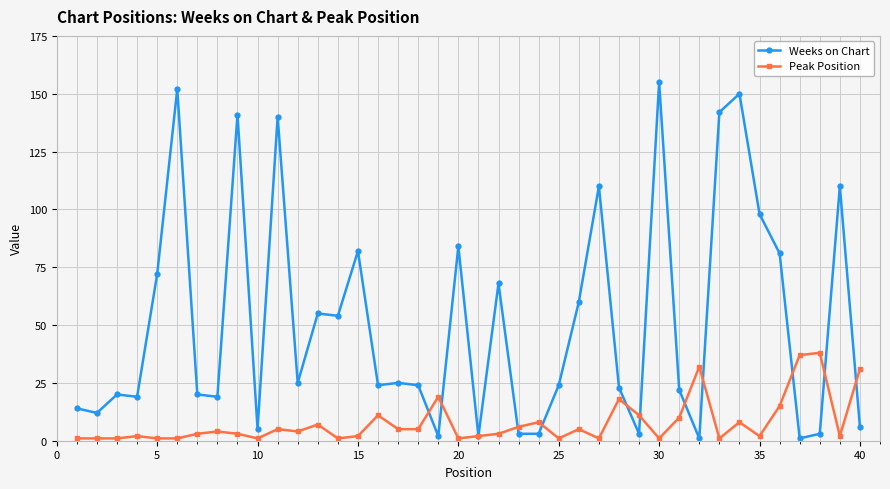

Rank the series by their maximum value, from lowest to highest.

Peak Position, Weeks on Chart